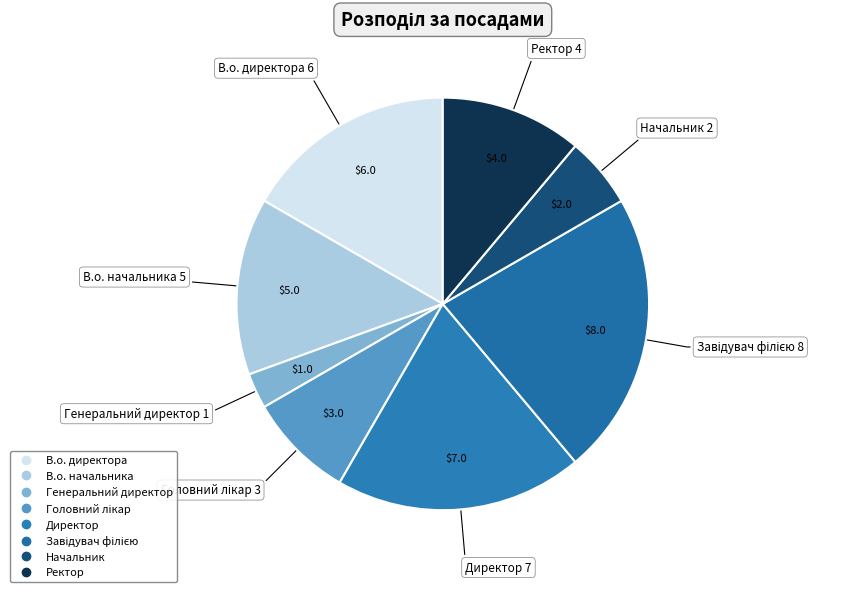

Count the number of slices in the pie.

8